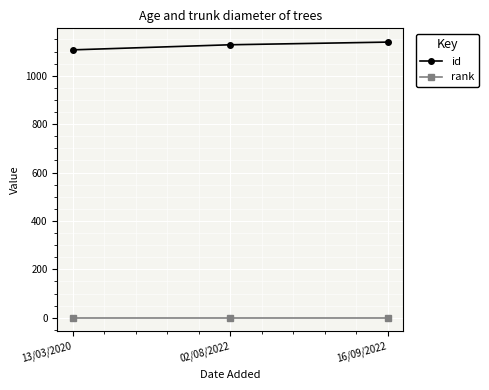

What is the difference between the highest and lowest values at 02/08/2022?

1127